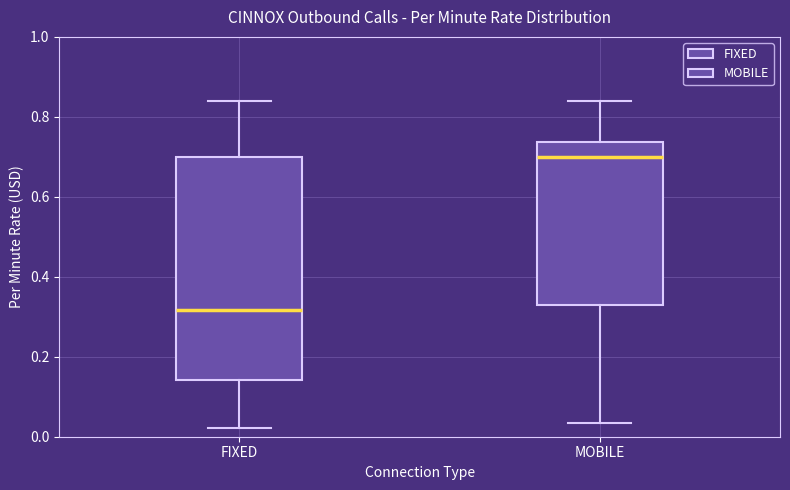

Where does the lower whisker of the box for MOBILE end on the y-axis? The values are not printed on the chart, so give them approximately, as read against the axis.

0.04